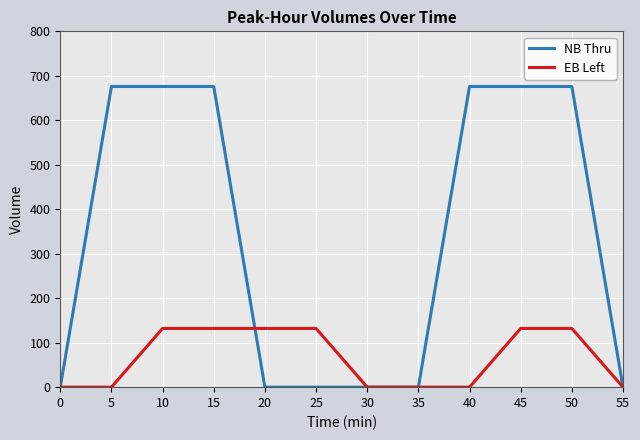

Reading left to right, extract all data points from this chart.

NB Thru: 0	676	676	676	0	0	0	0	676	676	676	0
EB Left: 0	0	132	132	132	132	0	0	0	132	132	0